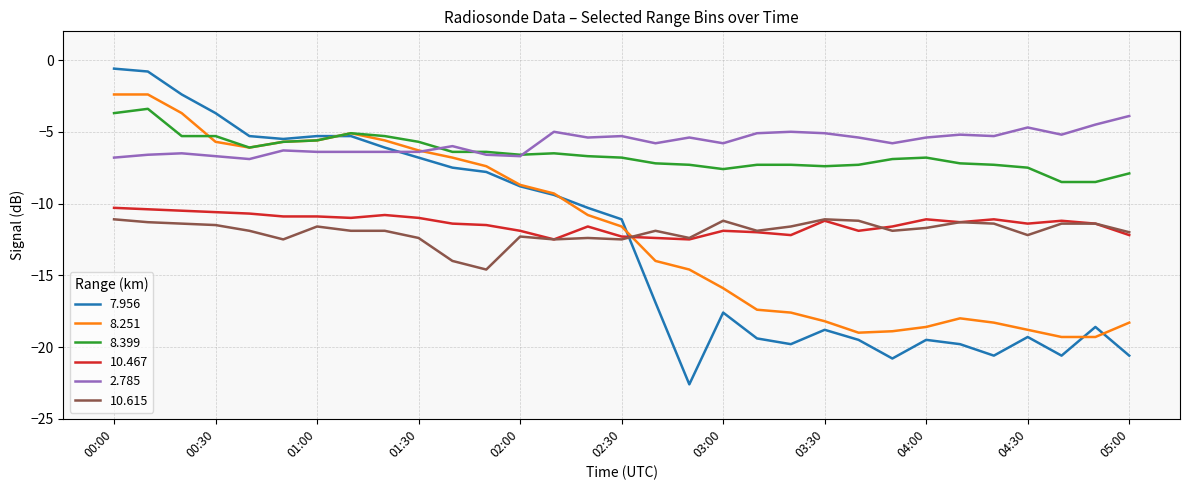

What is the maximum value for 7.956?

-0.6